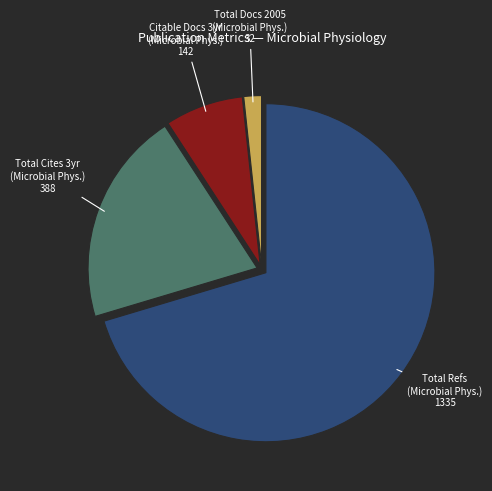

Rank the categories by value from lowest to highest.

Total Docs 2005 (Microbial Phys.), Citable Docs 3yr (Microbial Phys.), Total Cites 3yr (Microbial Phys.), Total Refs (Microbial Phys.)